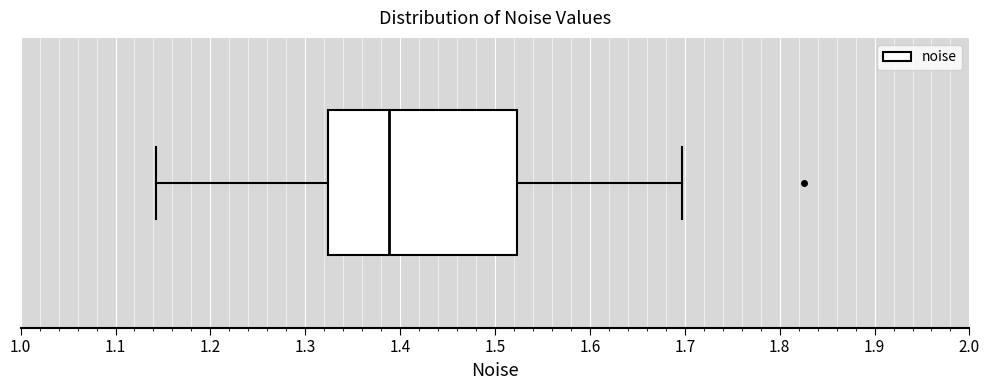

Transcribe this box plot: give where the median line is, the range the box spans, and where the two whiskers end, as read against the x-axis. The values are not printed on the chart, so give them approximately, as read against the axis.

median 1.39, box 1.32 to 1.52, whiskers 1.14 to 1.70